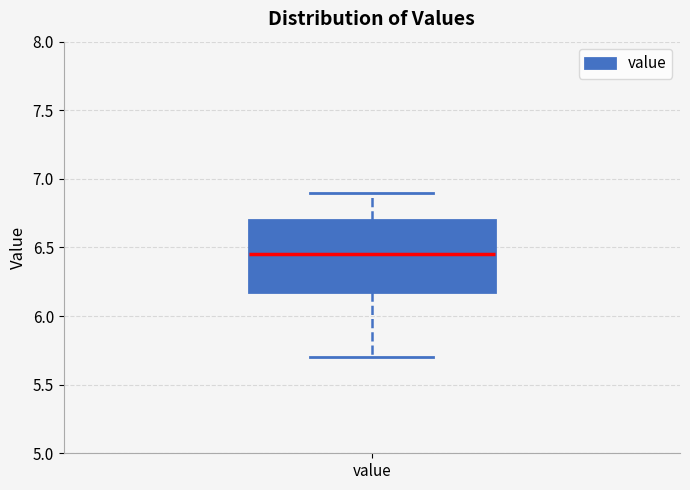

Read this box plot against the y-axis: the position of the median line, the range covered by the box, and the ends of both whiskers. The values are not printed on the chart, so give them approximately, as read against the axis.

median 6.45, box 6.20 to 6.70, whiskers 5.70 to 6.90